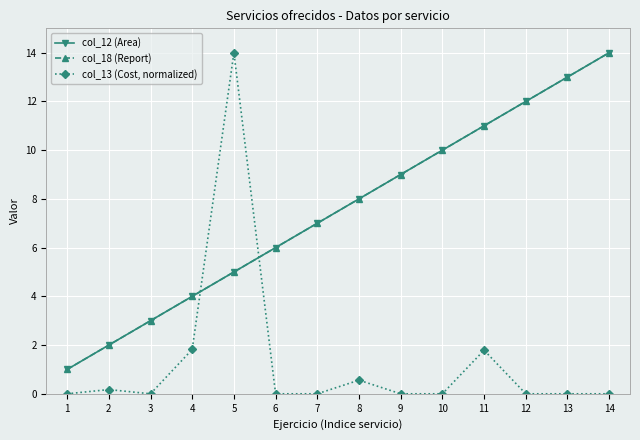

Does the chart have visible grid lines?

Yes